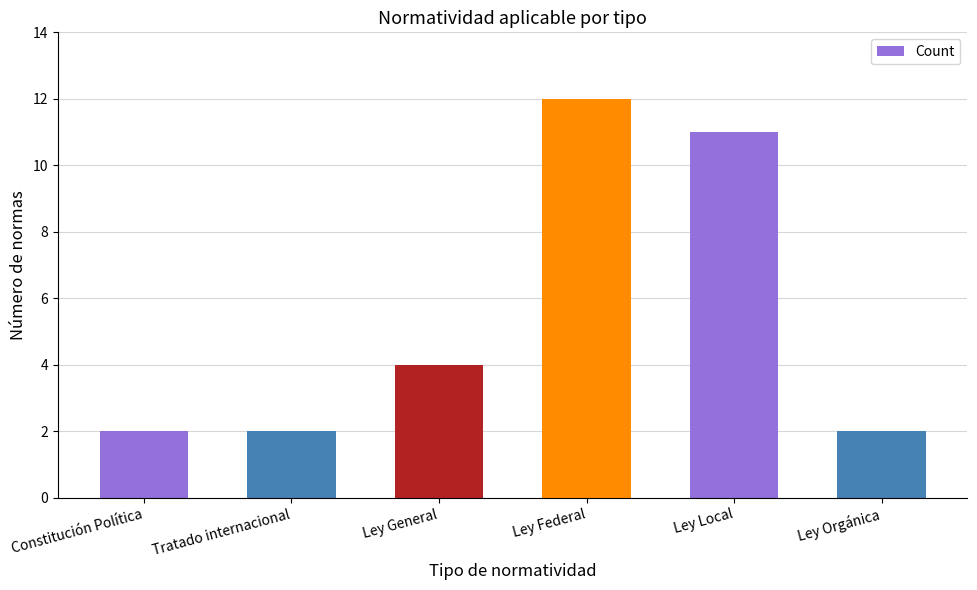

What is the difference between the maximum and minimum values?

10